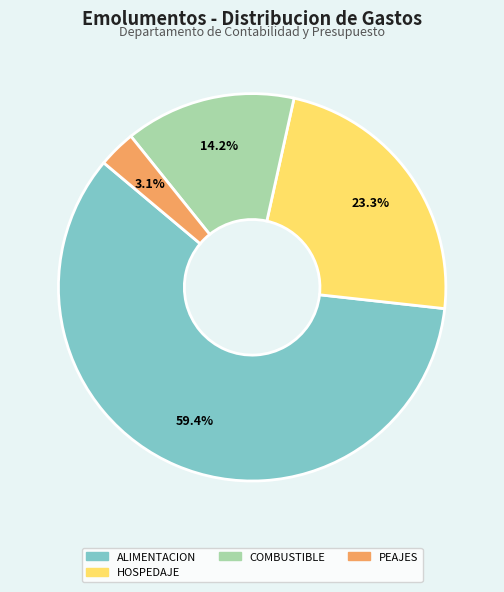

Does any single category account for the majority?

Yes